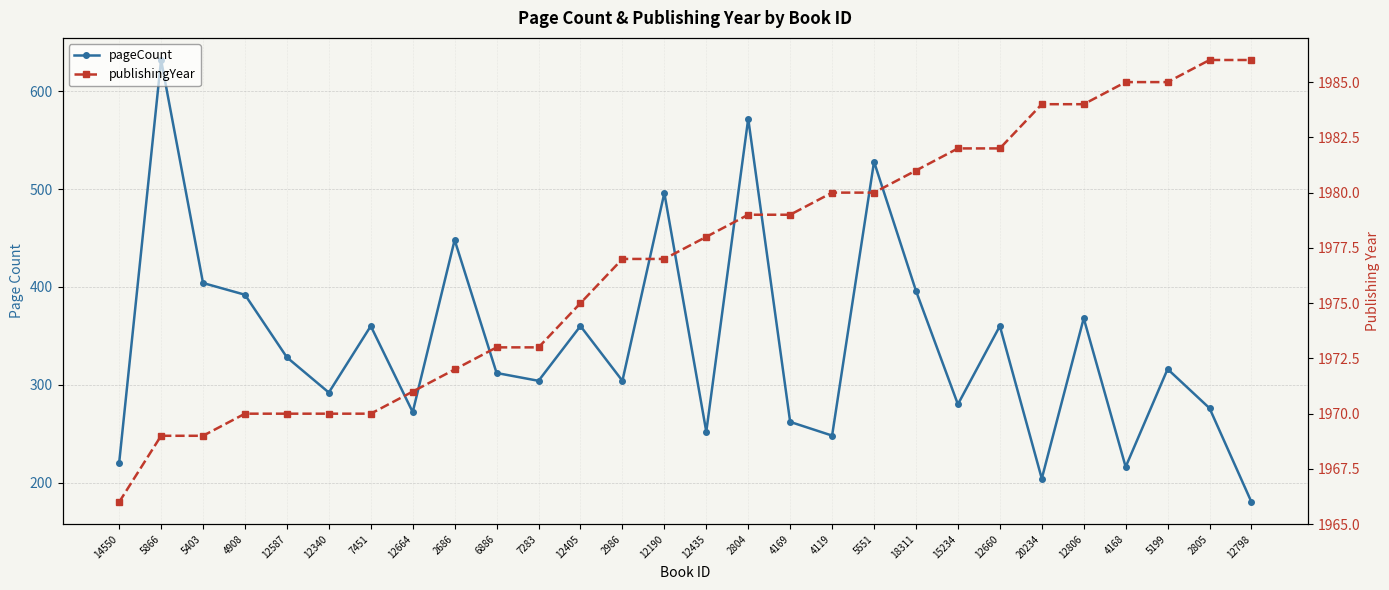

What is the difference between the maximum and minimum values in the pageCount series?

452